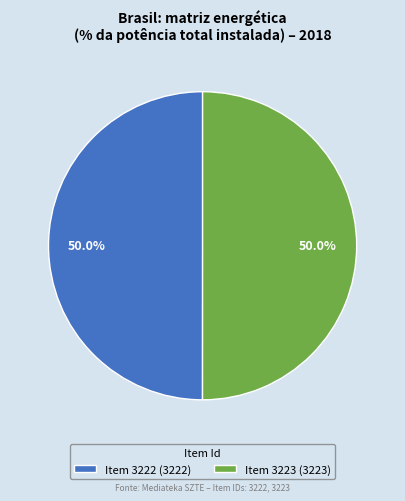

Combined, what portion of the pie is Item 3222 and Item 3223?

100.0%